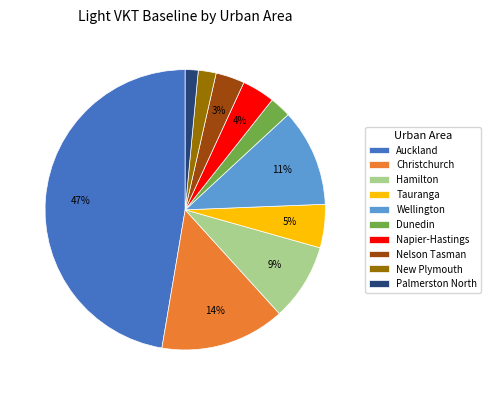

Between Auckland and Napier-Hastings, which is larger?

Auckland